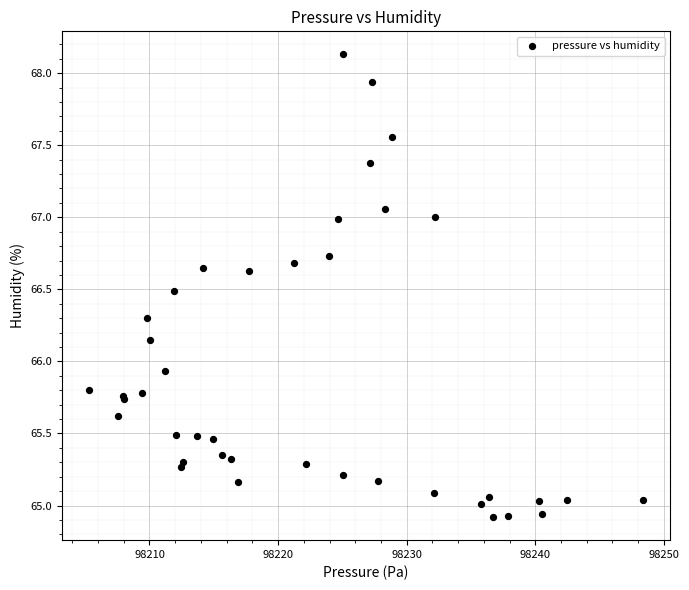

What Y value in the scatter plot is closest to 66?

65.9